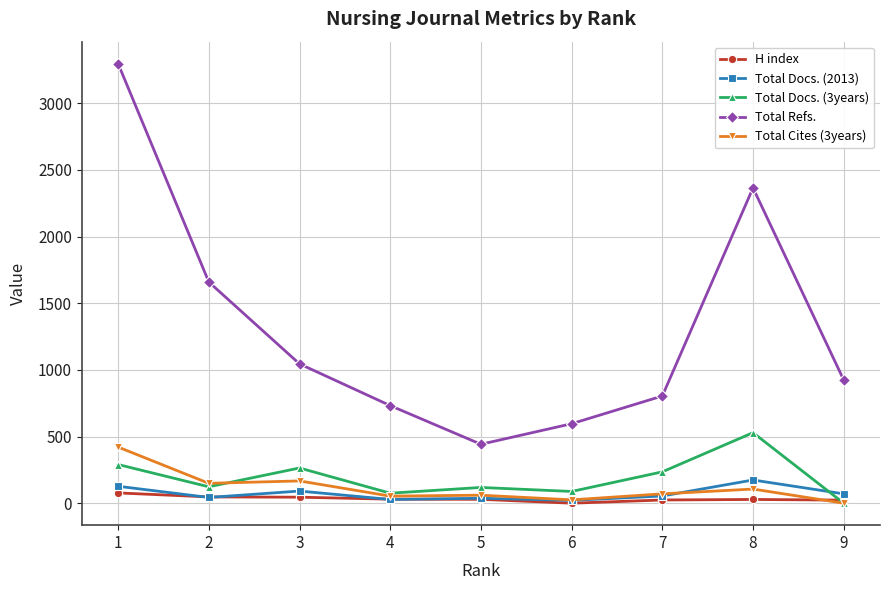

Rank the categories by Total Refs. value from highest to lowest.

1, 8, 2, 3, 9, 7, 4, 6, 5